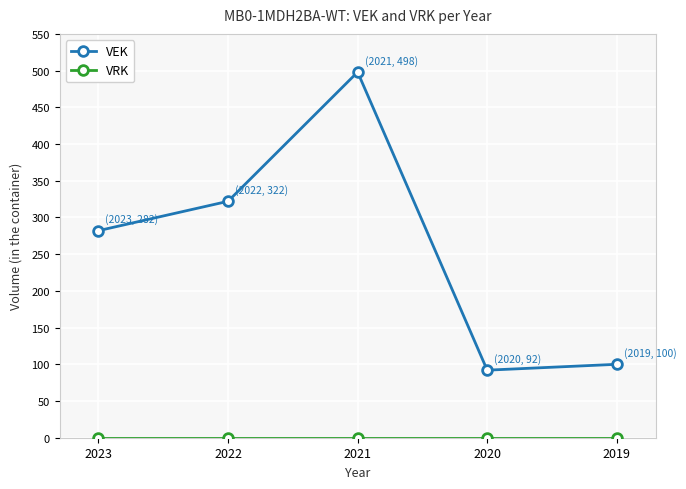

Which series has the largest total across all categories?

VEK